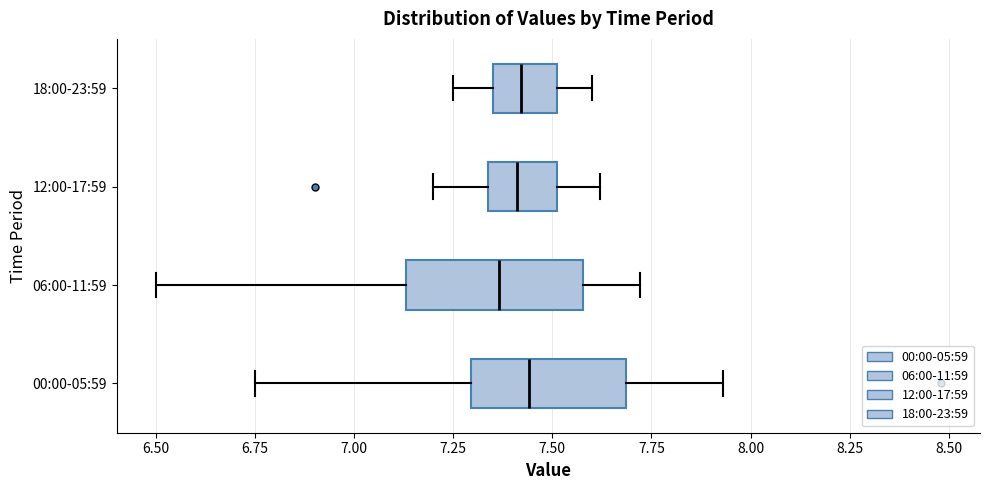

Where does the left whisker of the box for 06:00-11:59 end on the x-axis? The values are not printed on the chart, so give them approximately, as read against the axis.

6.50